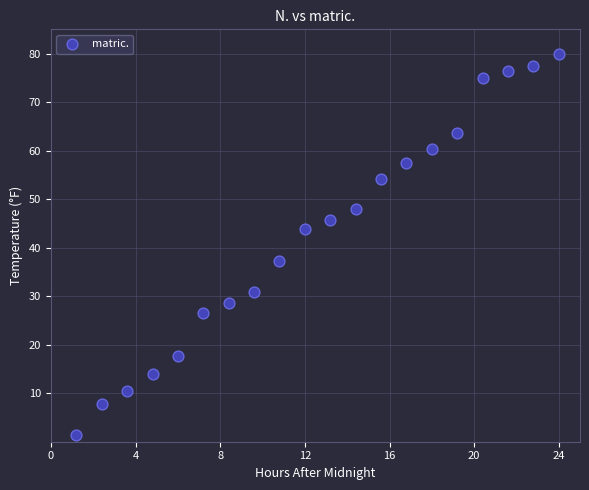

What Y value in the scatter plot is closest to 40?

37.3